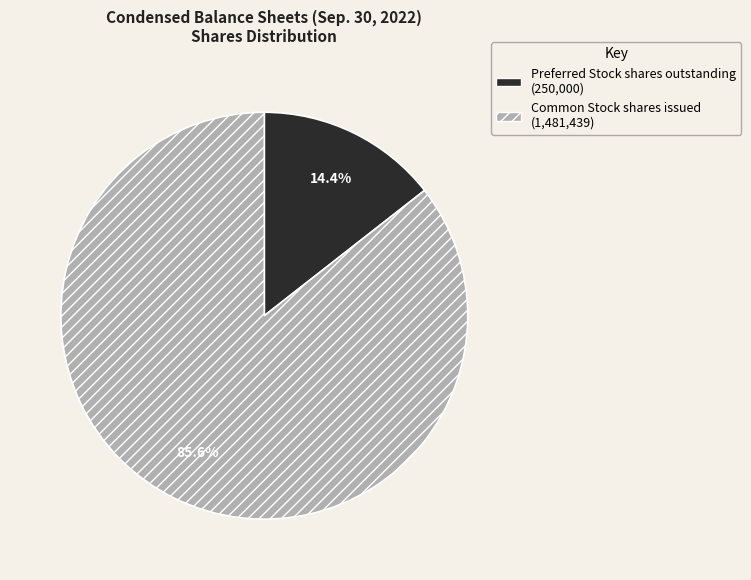

Is there a majority slice in this chart?

Yes